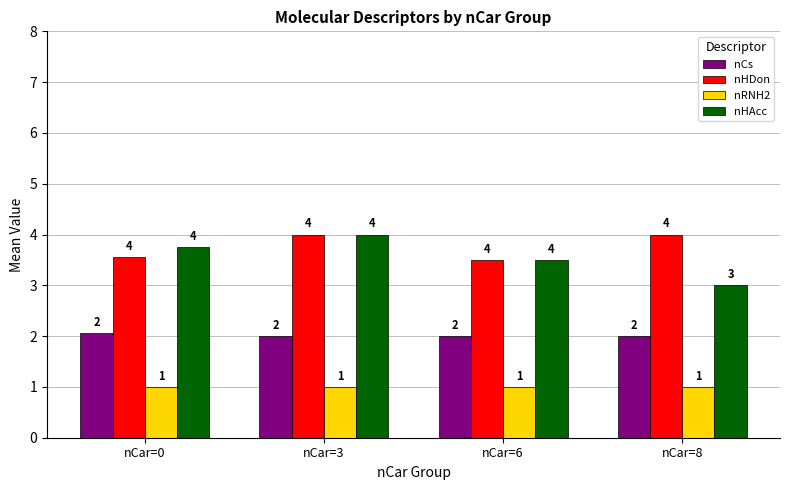

What is the smallest value displayed?

1.0